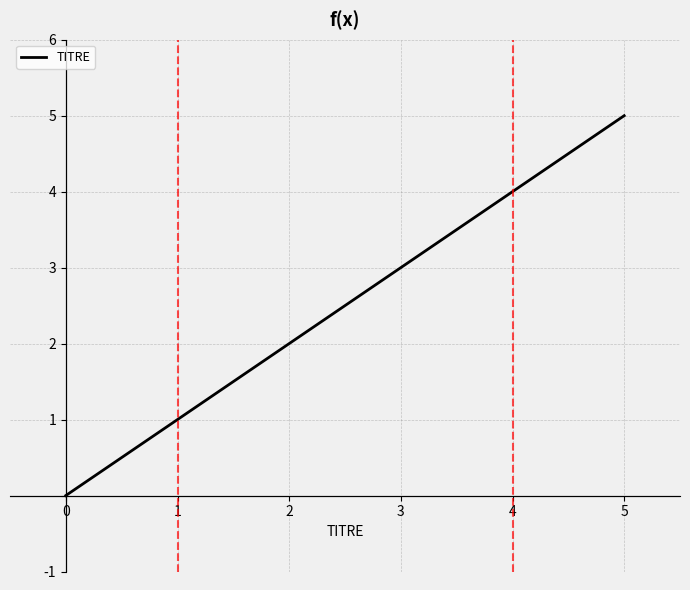

What is the difference between the maximum and minimum values?

5.0